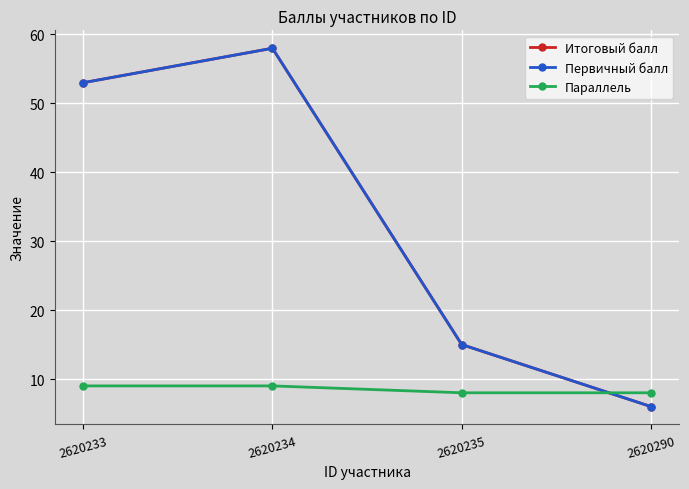

Does the chart have visible grid lines?

Yes